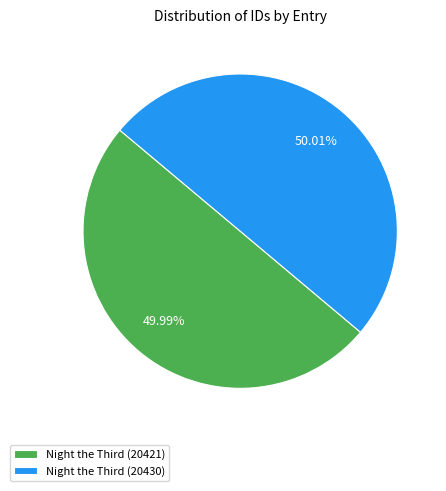

What is the largest slice in the pie chart?

Night the Third (20430)